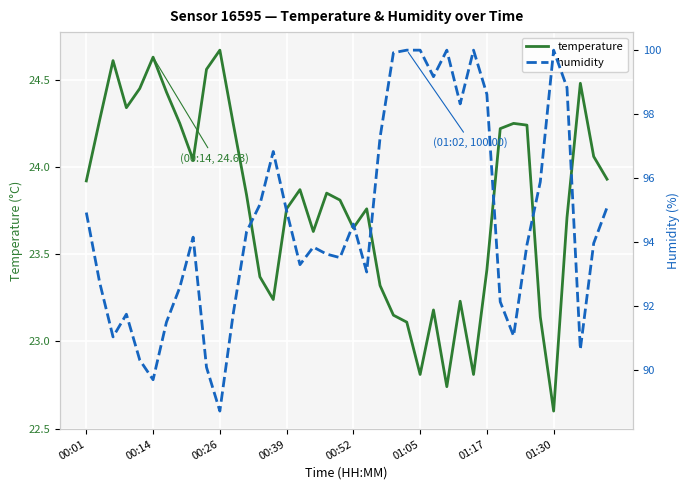

True or false: temperature and humidity intersect in this chart.

False